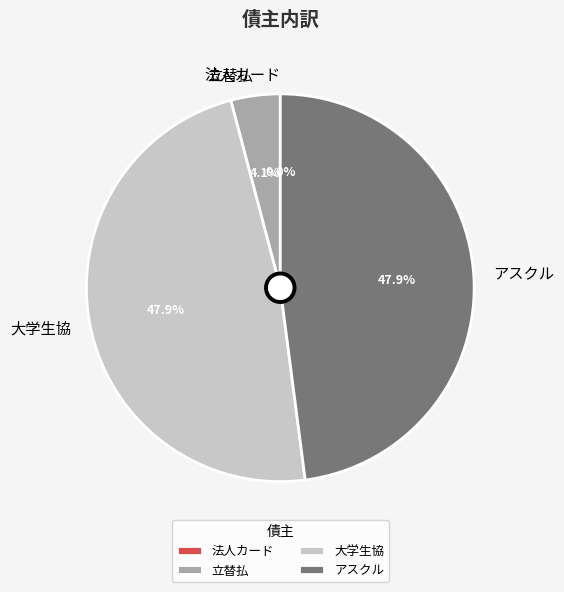

Is there any slice that represents more than half of the pie?

No